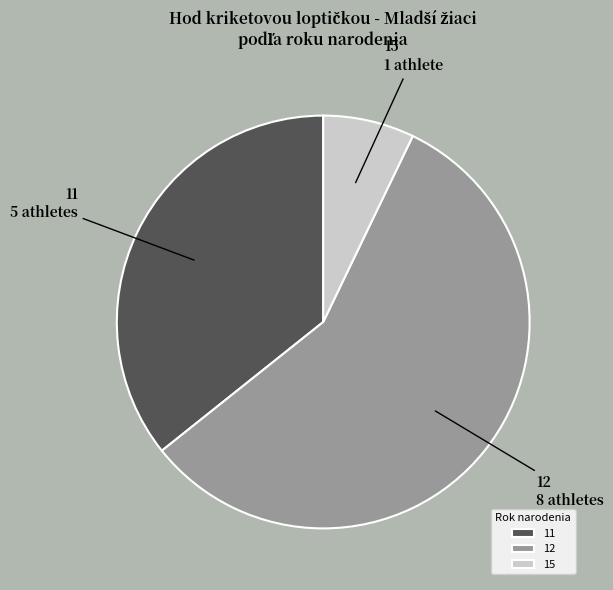

Combined, do 12 and 15 account for over 50%?

Yes